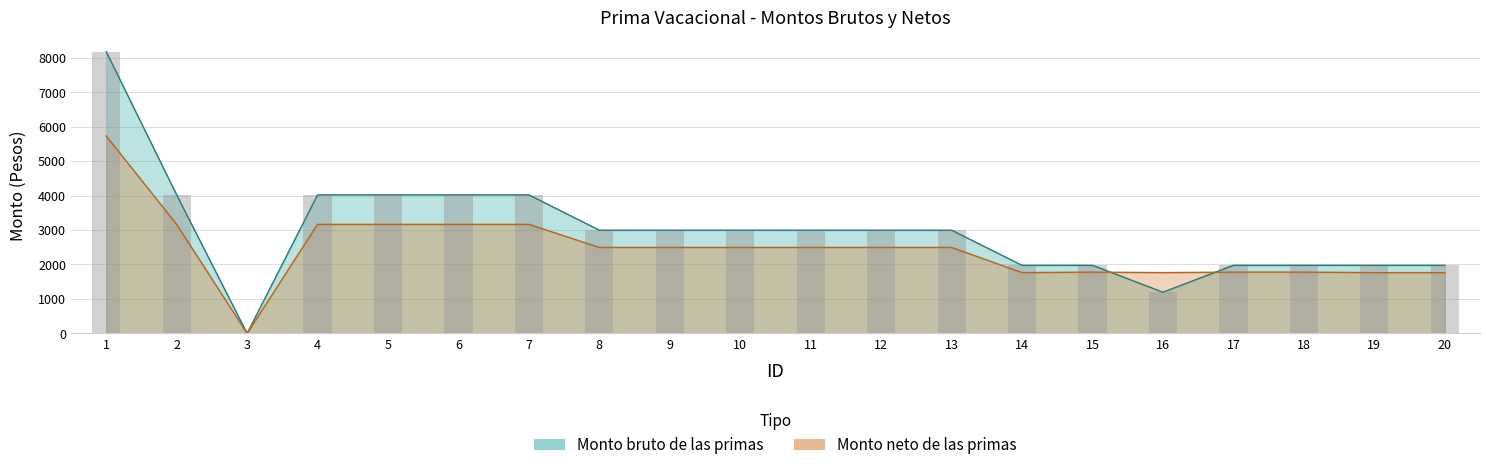

What is the difference between the Monto neto de las primas values at 10 and 2?

670.2